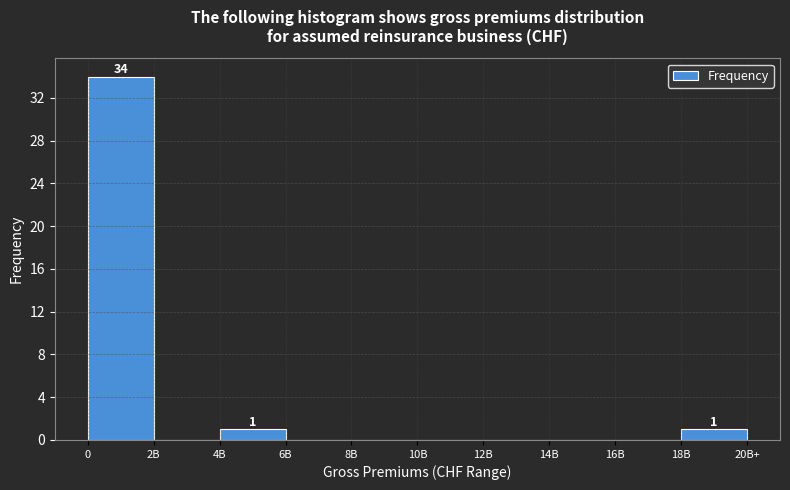

Reading left to right, transcribe all the data shown in this chart.

0=34	2B=0	4B=1	6B=0	8B=0	10B=0	12B=0	14B=0	16B=0	18B=1